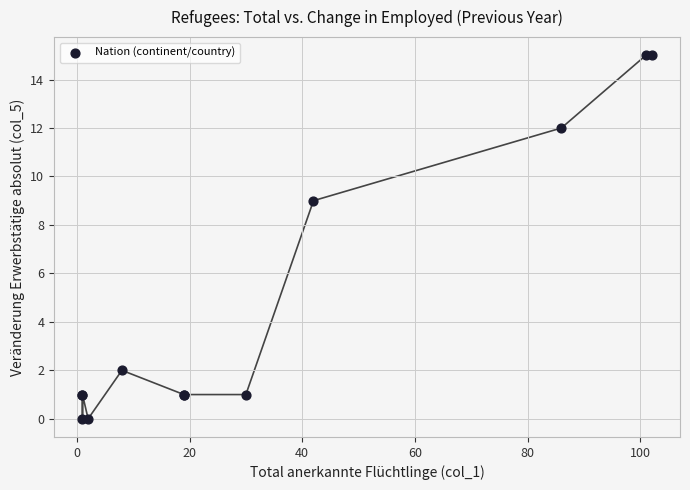

What Y value in the scatter plot is closest to 7?

9